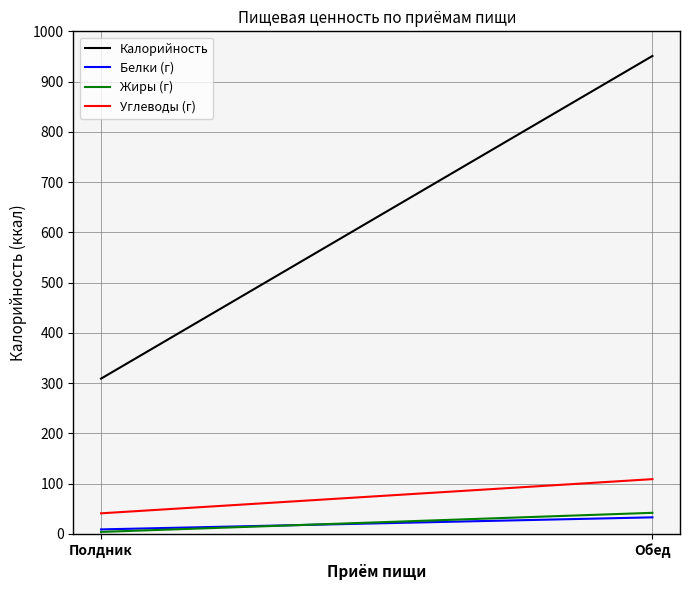

What is the sum of all Белки (г) values?

42